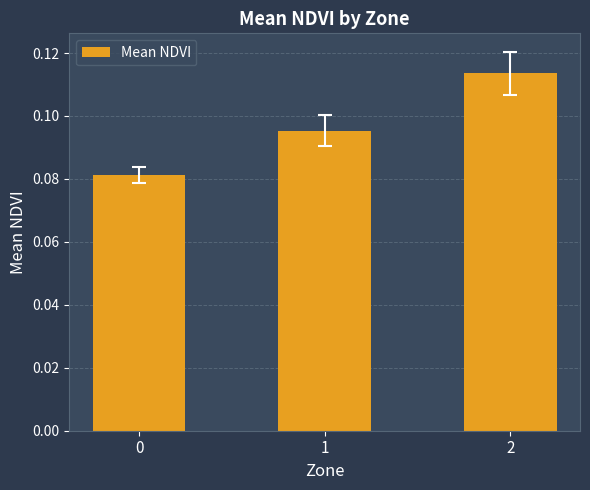

Are the bars grouped side by side (vs. stacked)?

No